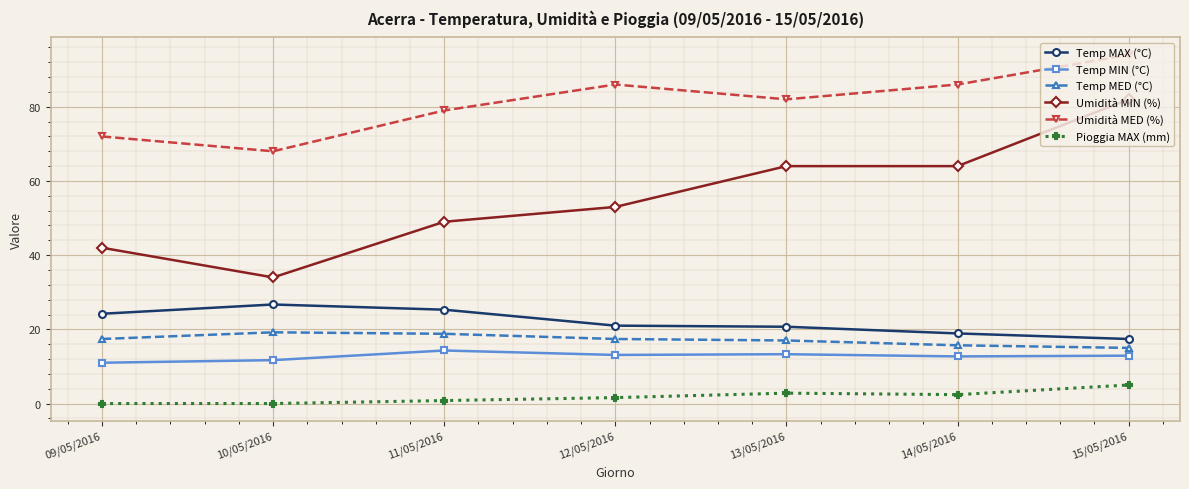

How many Temp MED (°C) values are between 15 and 18?

5